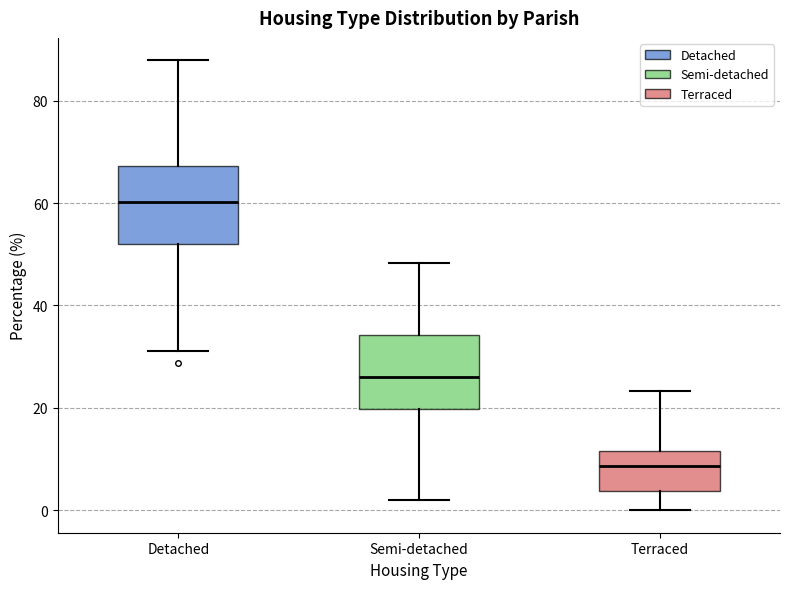

Reading left to right, read every box against the y-axis: the position of its median line, the range the box covers, and the ends of its whiskers. The values are not printed on the chart, so give them approximately, as read against the axis.

Detached: median 60, box 52 to 68, whiskers 32 to 88
Semi-detached: median 26, box 20 to 34, whiskers 2 to 48
Terraced: median 8, box 4 to 12, whiskers 0 to 24